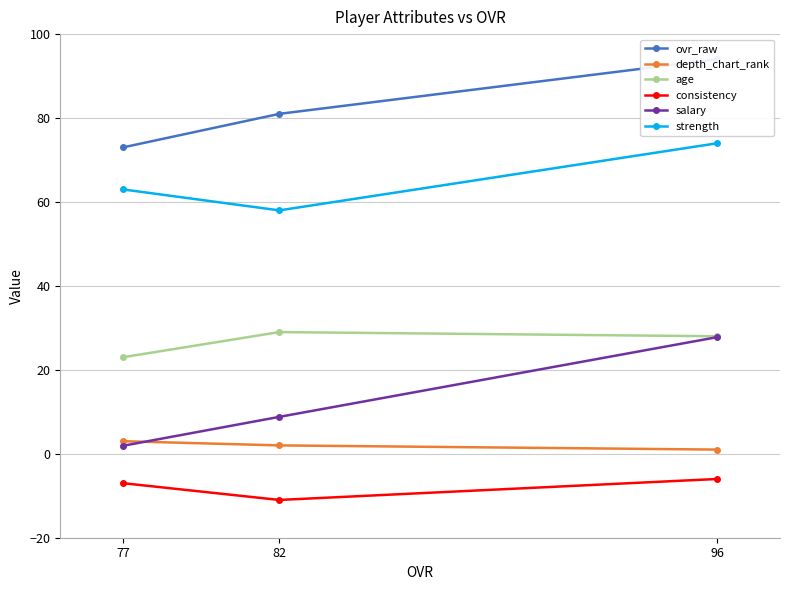

Is the value of consistency at 77 greater than the value of salary at 77?

No